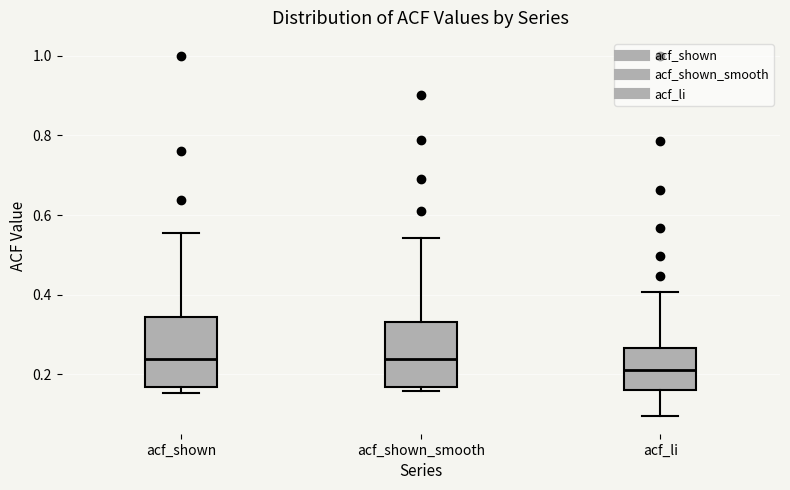

Reading left to right, transcribe this box plot: for each box, give where its median line is, the range the box spans, and where its two whiskers end, as read against the y-axis. The values are not printed on the chart, so give them approximately, as read against the axis.

acf_shown: median 0.24, box 0.16 to 0.34, whiskers 0.16 (just below the box's lower edge) to 0.56
acf_shown_smooth: median 0.24, box 0.16 to 0.34, whiskers 0.16 (just below the box's lower edge) to 0.54
acf_li: median 0.22, box 0.16 to 0.26, whiskers 0.10 to 0.40